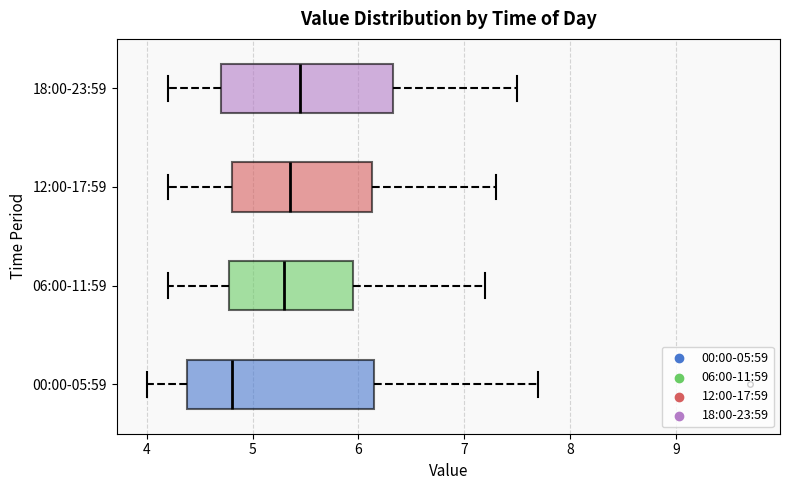

Reading bottom to top, read every box against the x-axis: the position of its median line, the range the box covers, and the ends of its whiskers. The values are not printed on the chart, so give them approximately, as read against the axis.

00:00-05:59: median 4.8, box 4.4 to 6.2, whiskers 4.0 to 7.7
06:00-11:59: median 5.3, box 4.8 to 6.0, whiskers 4.2 to 7.2
12:00-17:59: median 5.4, box 4.8 to 6.1, whiskers 4.2 to 7.3
18:00-23:59: median 5.5, box 4.7 to 6.3, whiskers 4.2 to 7.5